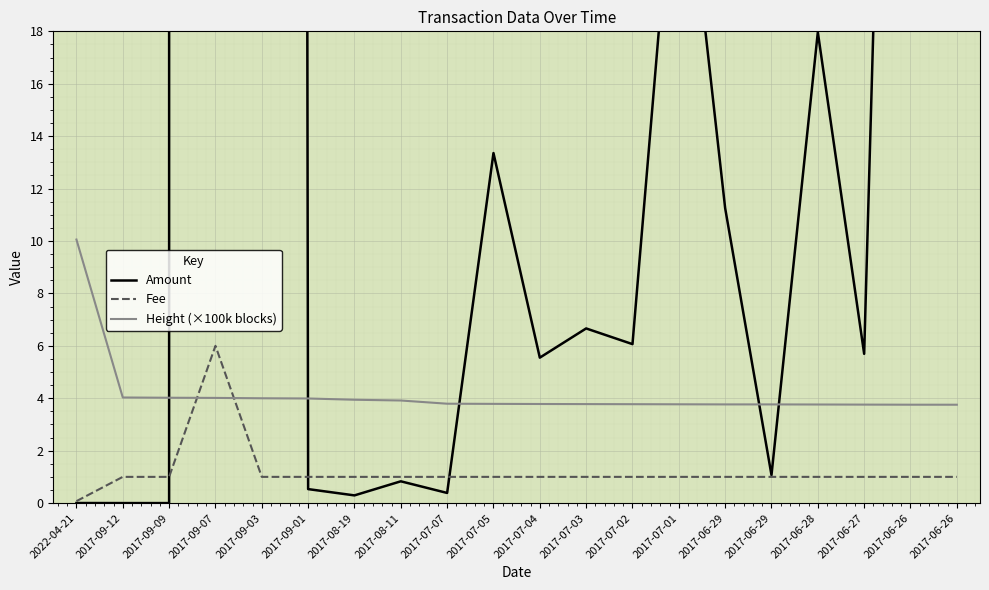

At which category does the chart reach its peak across all series?

2017-09-07